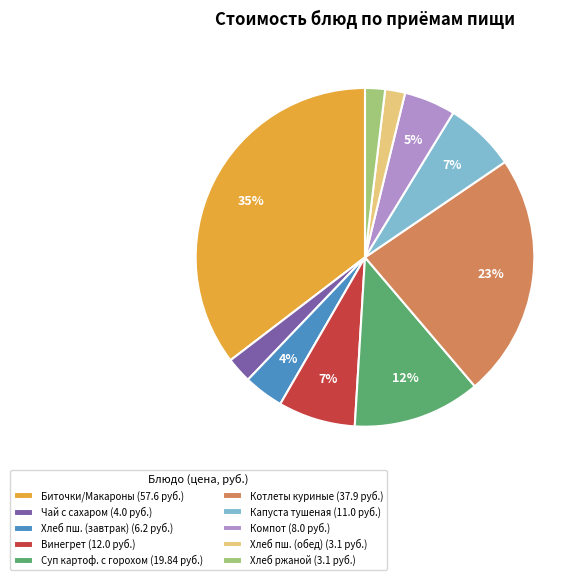

Is there a majority slice in this chart?

No